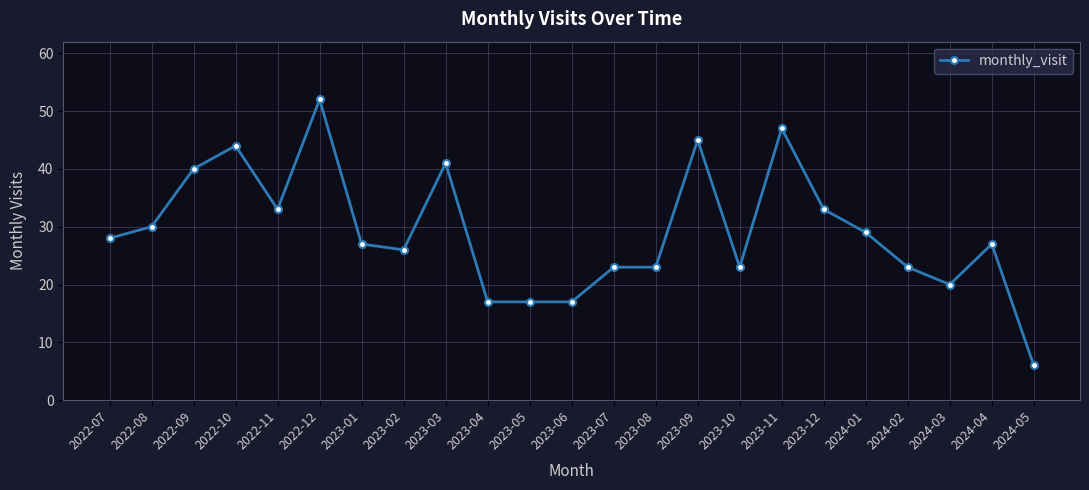

Is this an area chart (filled region under the line)?

No